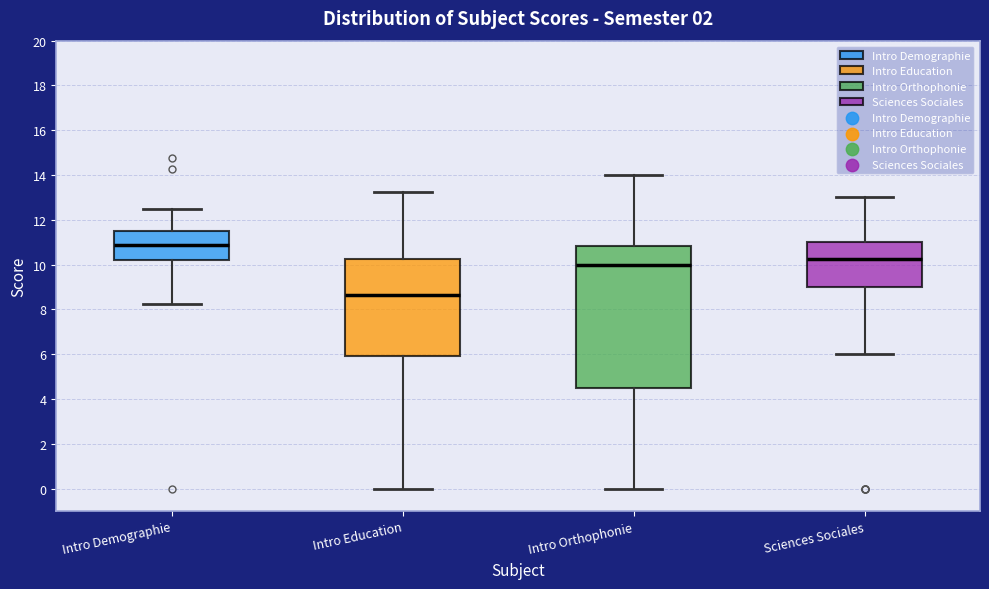

Which box's median line is the highest?

Intro Demographie